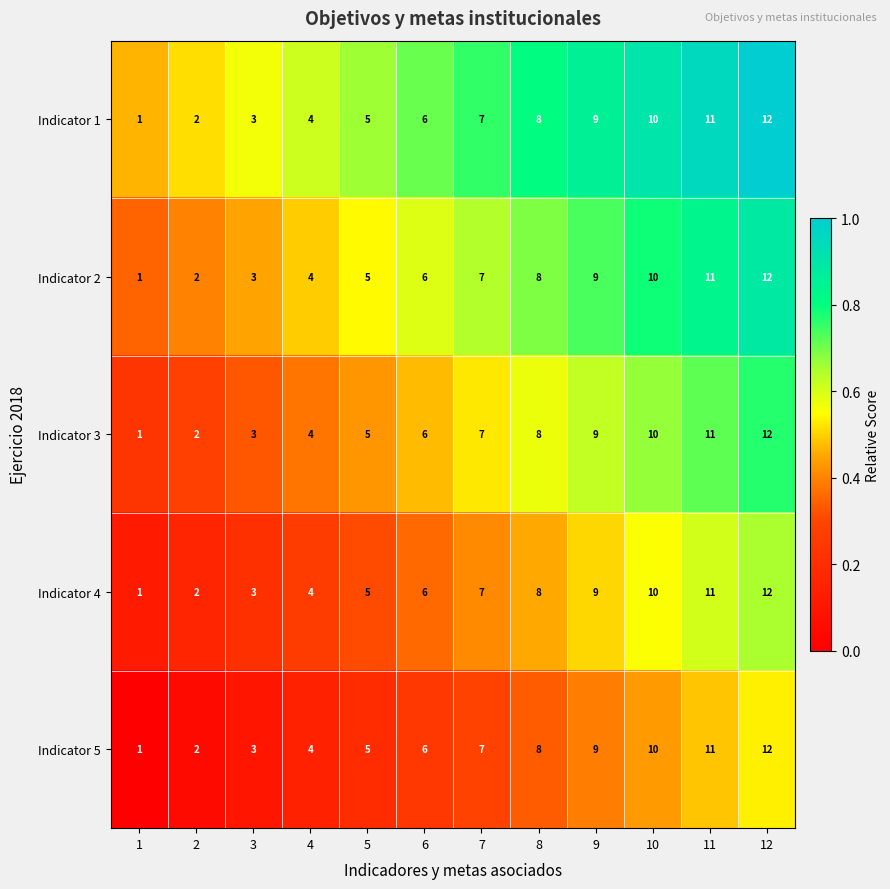

What is the sum of the Indicator 3 values at 5 and 12?

17